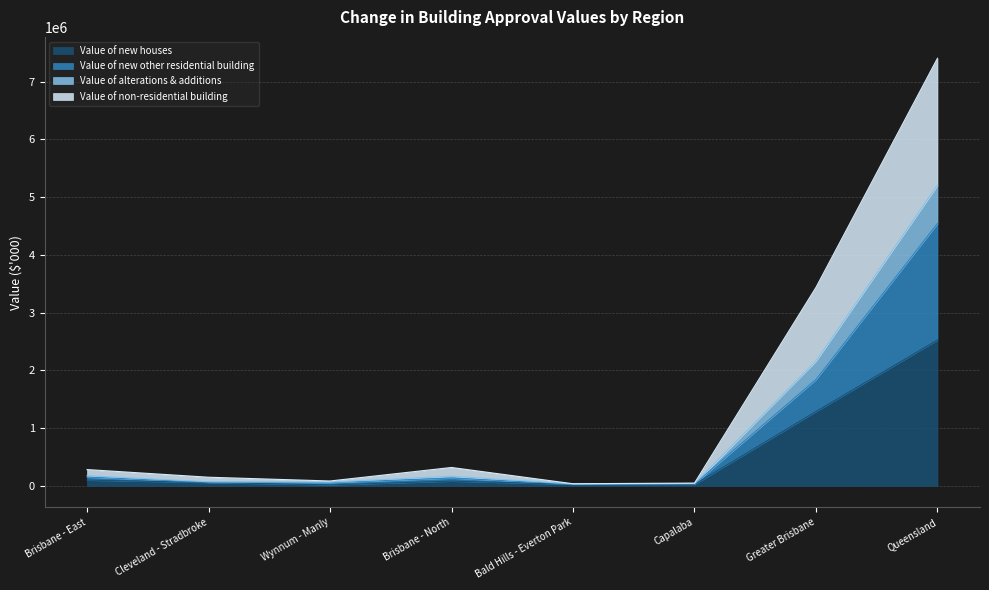

Is the value of Value of new houses at Queensland greater than the value of Value of alterations & additions at Cleveland - Stradbroke?

Yes